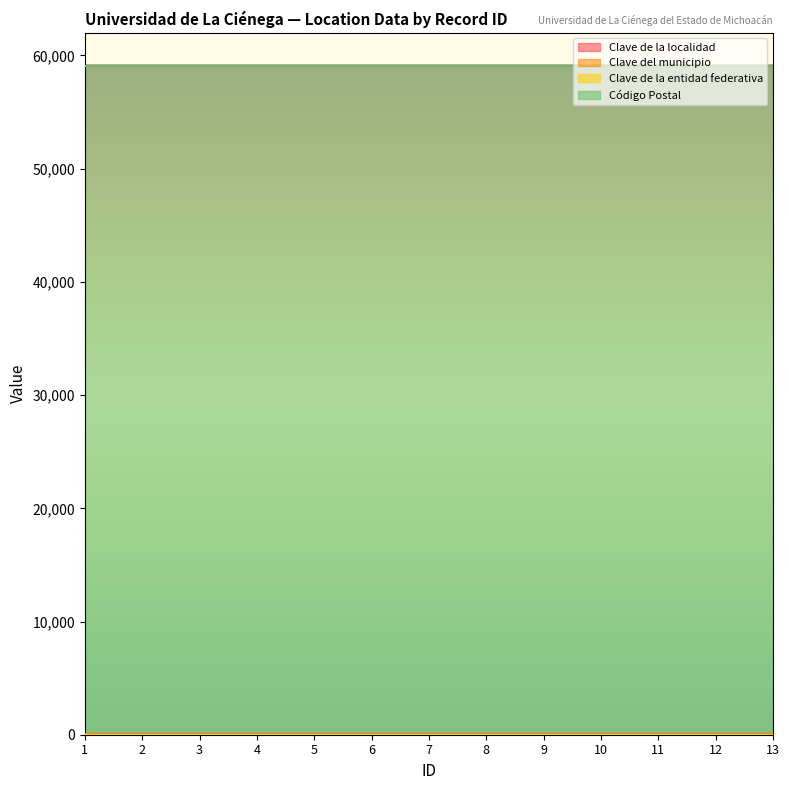

True or false: Clave de la localidad and Código Postal intersect in this chart.

False